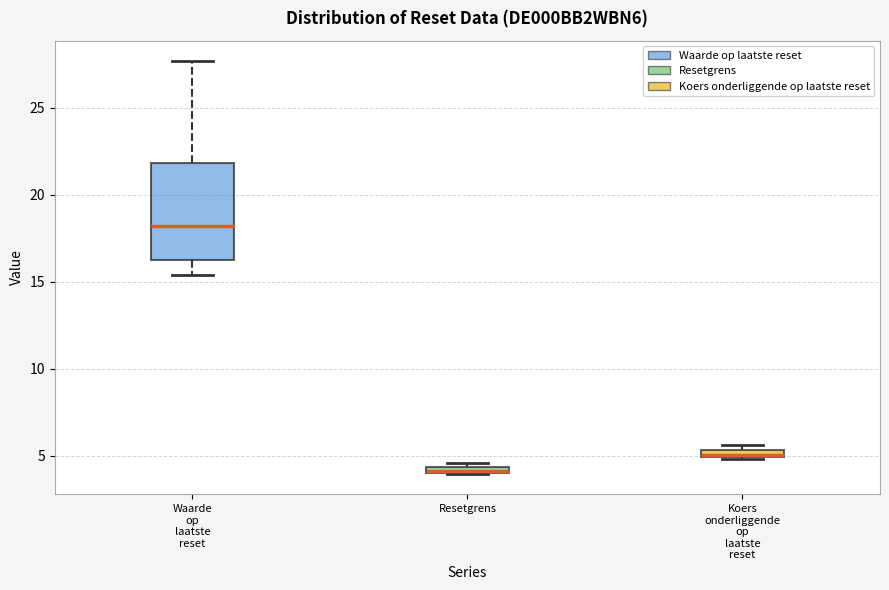

Comparing the boxes themselves (not the whiskers), which one is the tallest?

Waarde op laatste reset